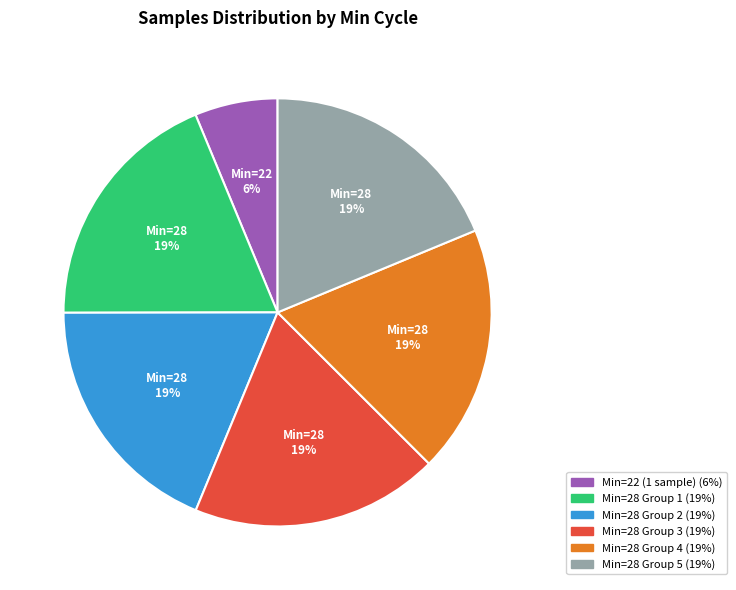

Is Min=28 Group 2 (19%) the majority of the pie?

No